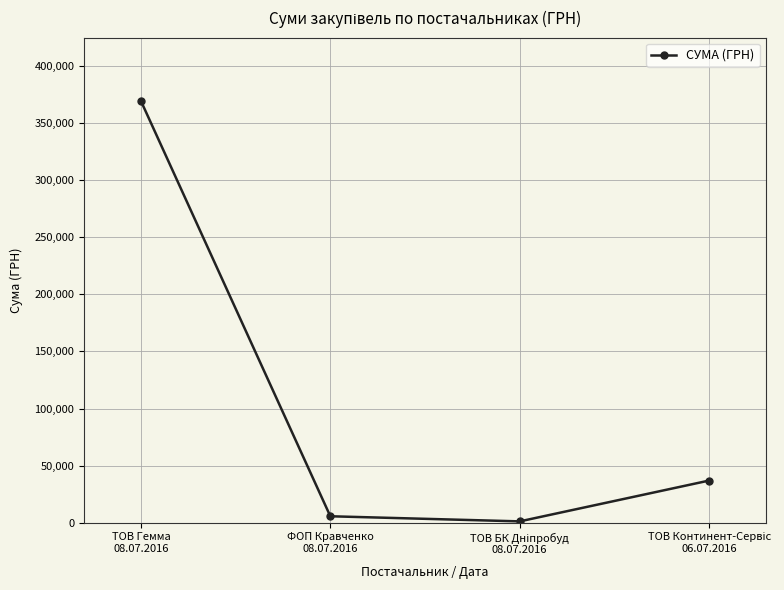

What position from the left is ТОВ Гемма
08.07.2016?

1